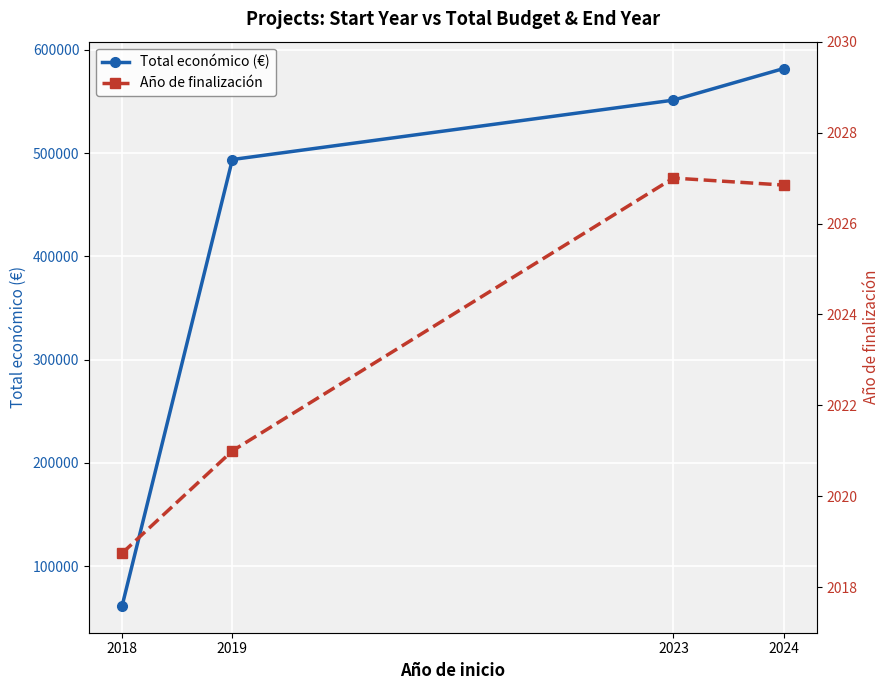

Reading left to right, extract all data points from this chart.

Total económico (€): 2018=61731.8	2019=493713.0	2023=551196.0	2024=581778.2
Año de finalización: 2018=2018.8	2019=2021.0	2023=2027.0	2024=2026.8